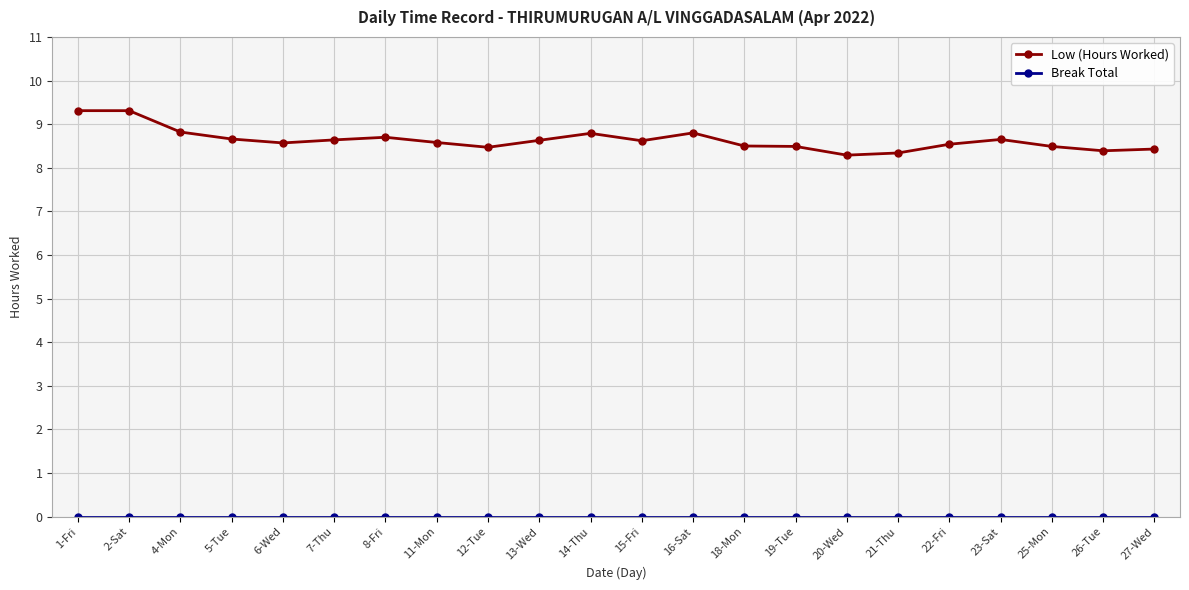

What is the maximum value for Low (Hours Worked)?

9.3